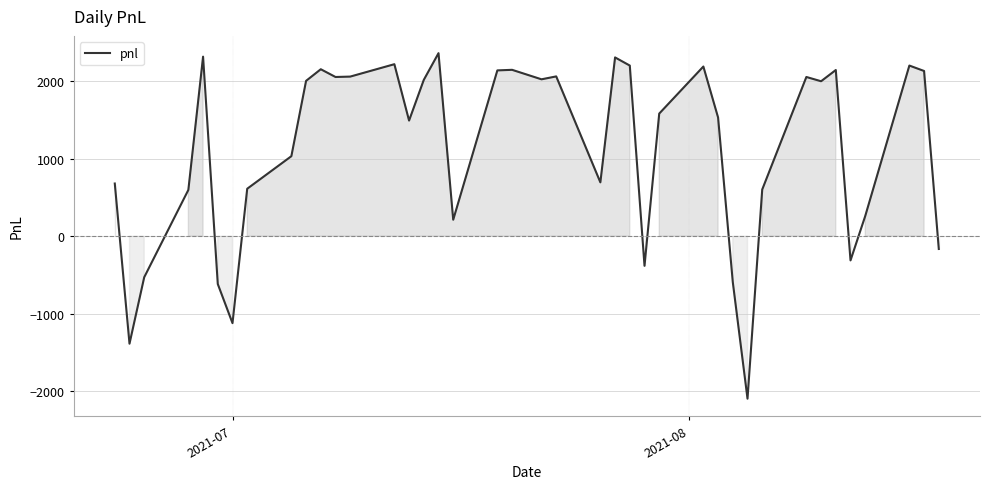

What is the difference between the maximum and minimum values?

4460.0